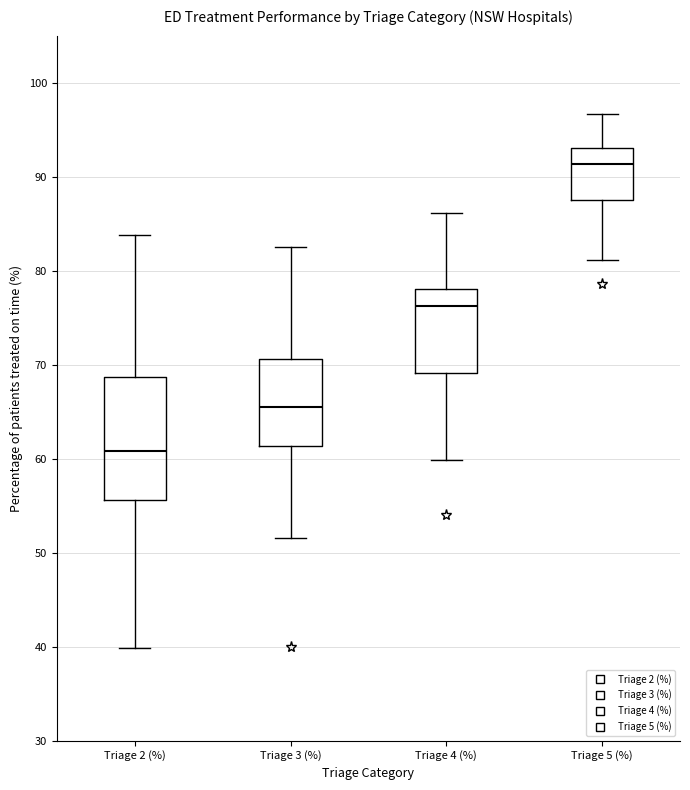

Reading left to right, transcribe this box plot: for each box, give where its median line is, the range the box spans, and where its two whiskers end, as read against the y-axis. The values are not printed on the chart, so give them approximately, as read against the axis.

Triage 2 (%): median 61, box 56 to 69, whiskers 40 to 84
Triage 3 (%): median 66, box 61 to 71, whiskers 52 to 83
Triage 4 (%): median 76, box 69 to 78, whiskers 60 to 86
Triage 5 (%): median 91, box 88 to 93, whiskers 81 to 97